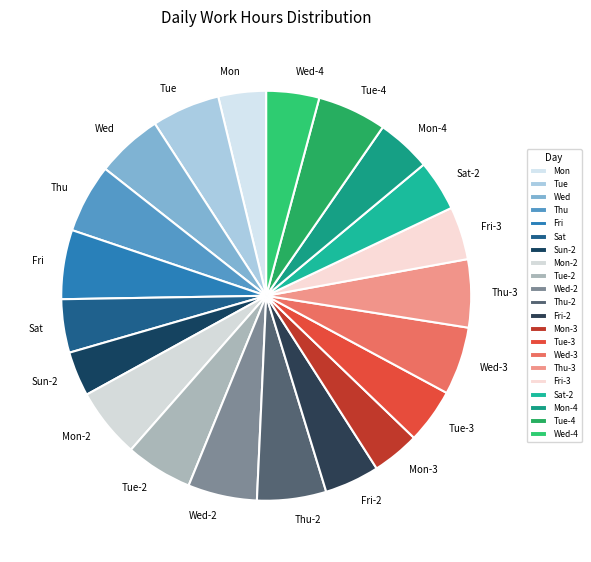

Is there any slice that represents more than half of the pie?

No